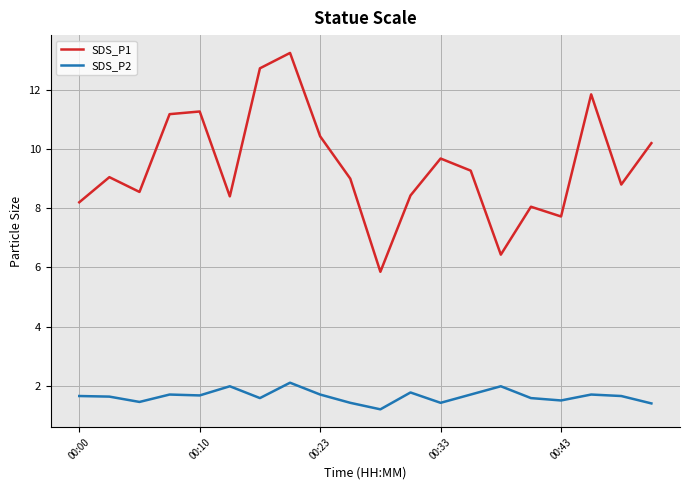

Which series has the largest total across all categories?

SDS_P1